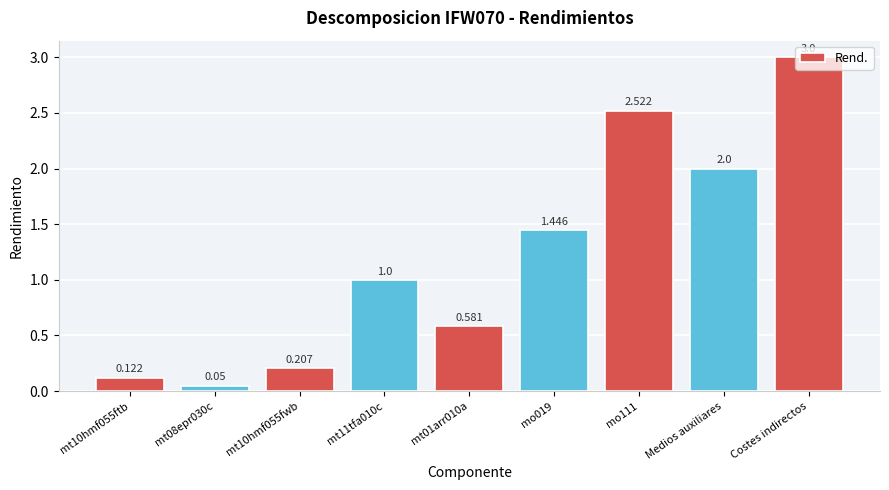

What is the maximum value shown in the chart?

3.0